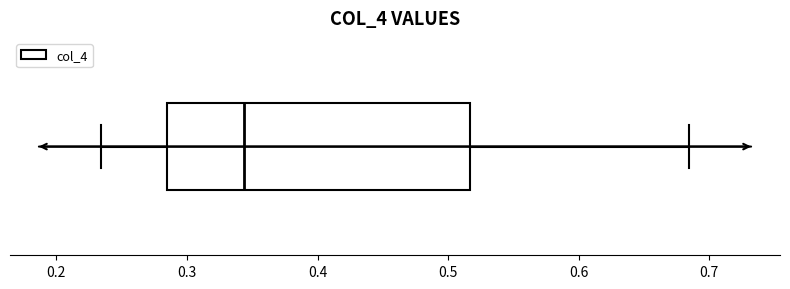

Transcribe this box plot: give where the median line is, the range the box spans, and where the two whiskers end, as read against the x-axis. The values are not printed on the chart, so give them approximately, as read against the axis.

median 0.34, box 0.28 to 0.52, whiskers 0.23 to 0.68